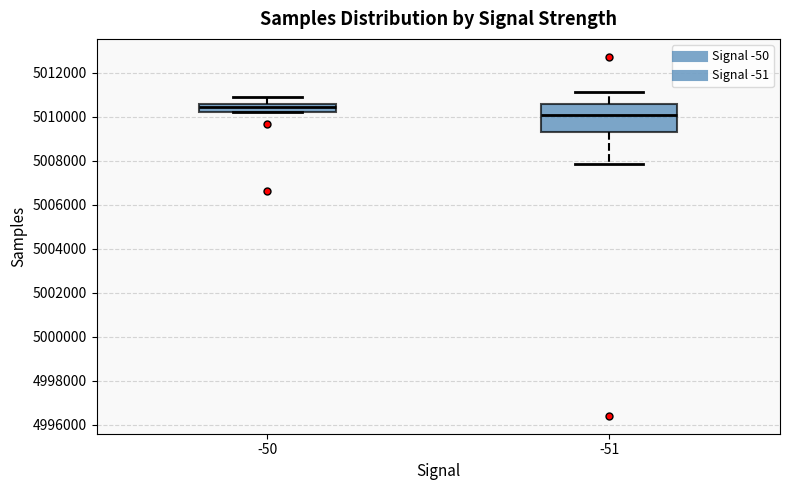

Where does the upper whisker of the box at x = -50 end on the y-axis? The values are not printed on the chart, so give them approximately, as read against the axis.

5010800